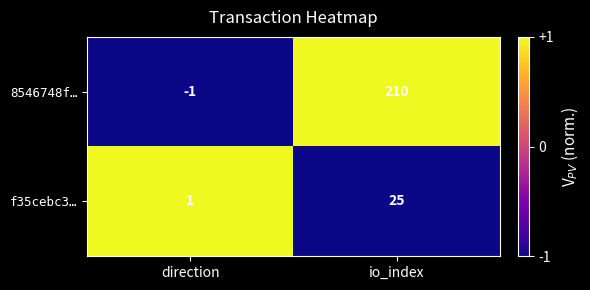

What value does the f35cebc3… series have at io_index, to the nearest 5?

25